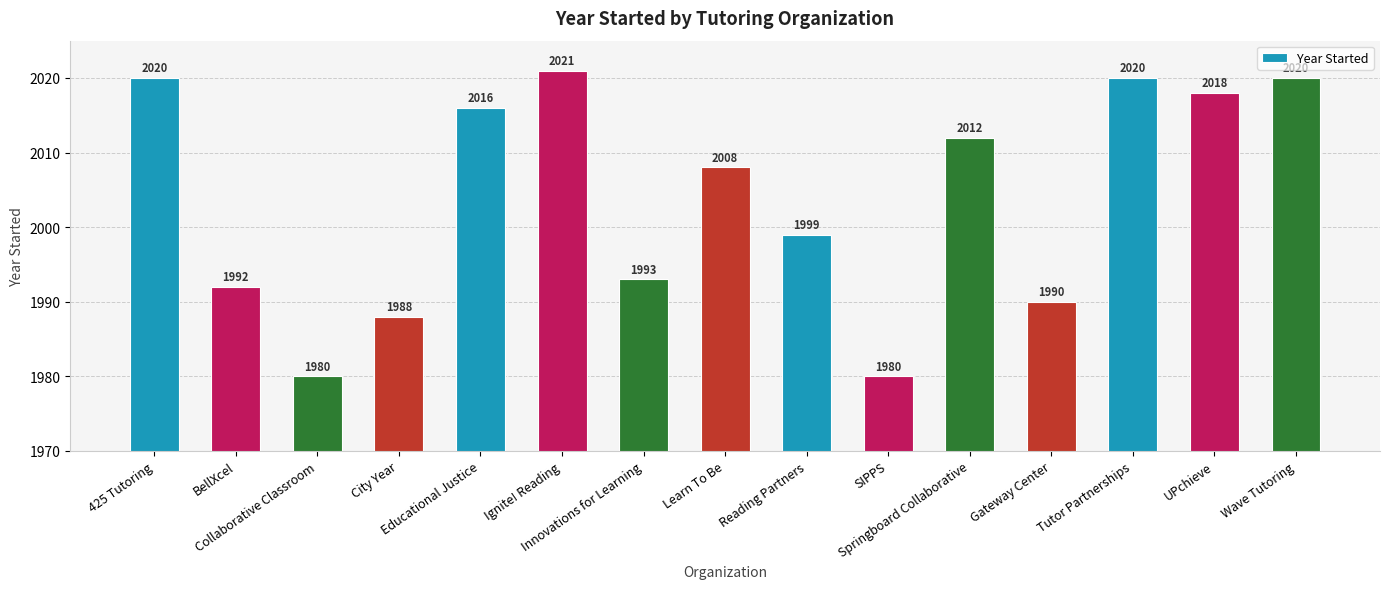

What is the maximum value shown in the chart?

2021